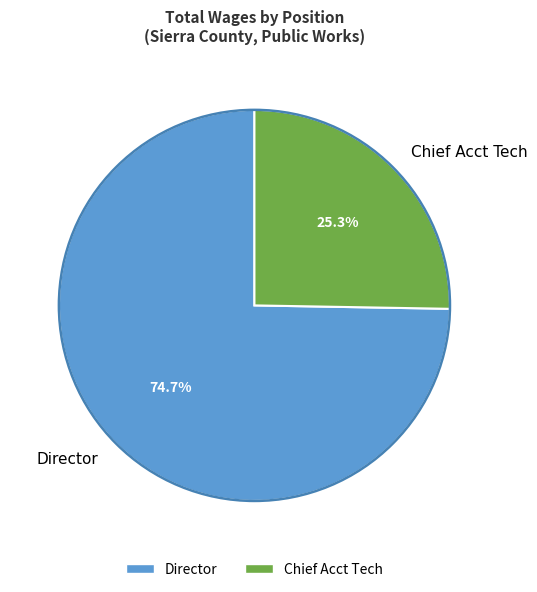

Is there any slice that represents more than half of the pie?

Yes